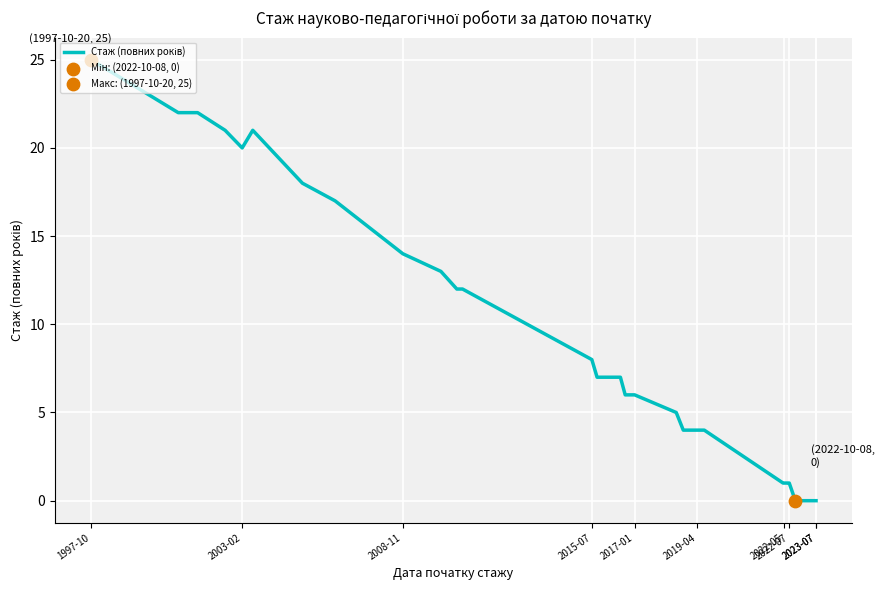

What is the change in value from 2015-07 to 2019-04?

-4